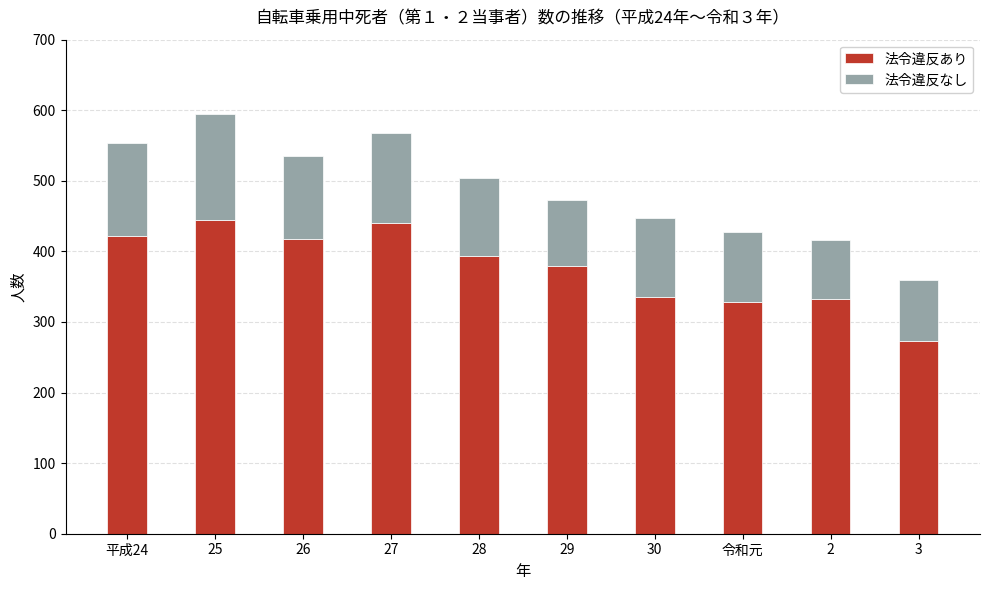

Does the chart contain stacked bars?

Yes